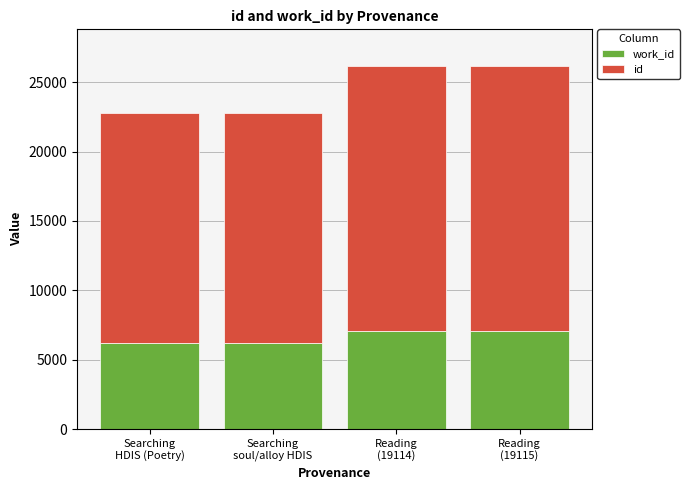

Are the bars grouped side by side (vs. stacked)?

No